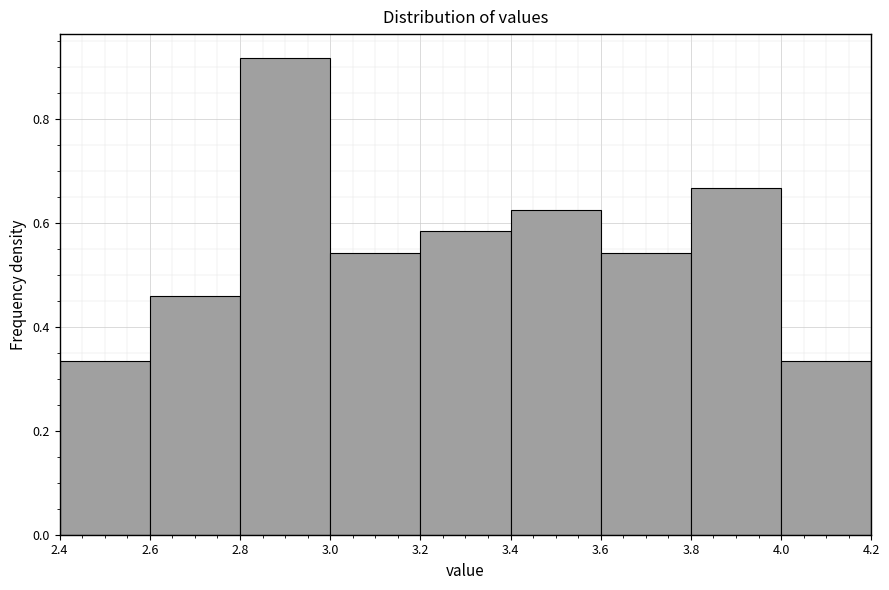

Reading left to right, list every bar in this chart as the range it spans on the x-axis followed by its height. The values are not printed on the chart, so give them approximately, as read against the axis.

2.4 to 2.6: 0.34
2.6 to 2.8: 0.46
2.8 to 3.0: 0.92
3.0 to 3.2: 0.54
3.2 to 3.4: 0.58
3.4 to 3.6: 0.62
3.6 to 3.8: 0.54
3.8 to 4.0: 0.66
4.0 to 4.2: 0.34